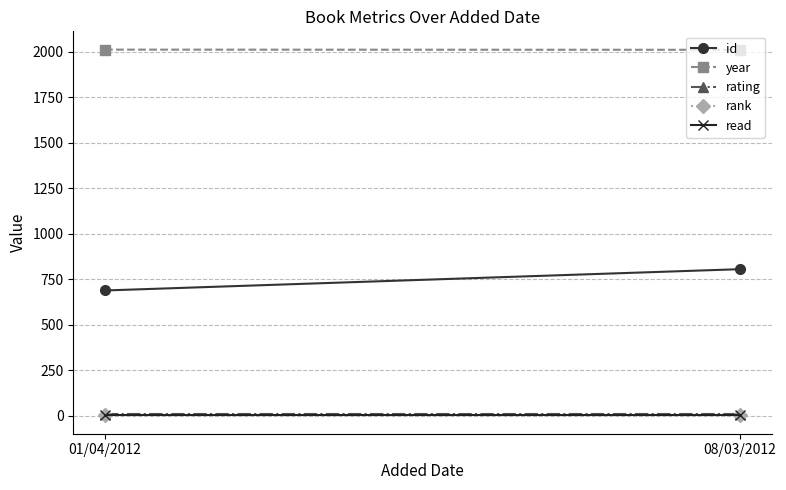

Which series has the widest spread of values?

id